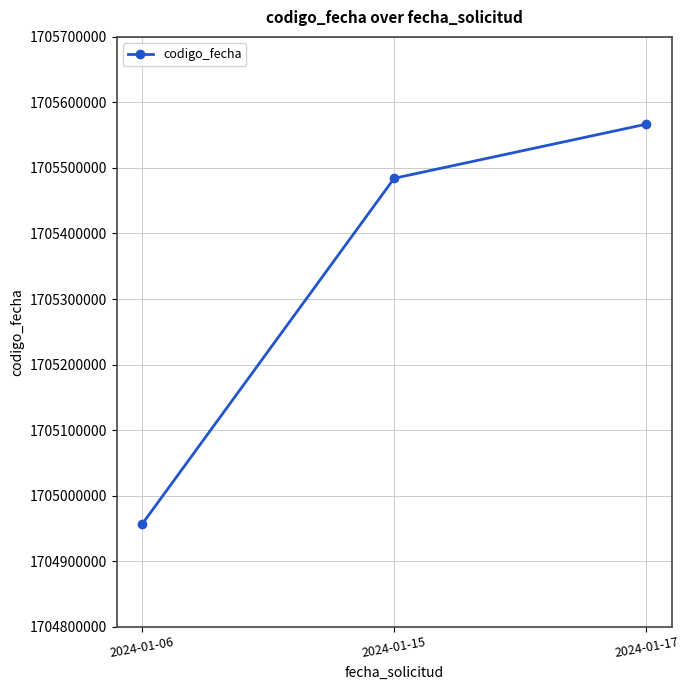

Approximately how many times larger is the value at 2024-01-15 compared to 2024-01-06?

1.0